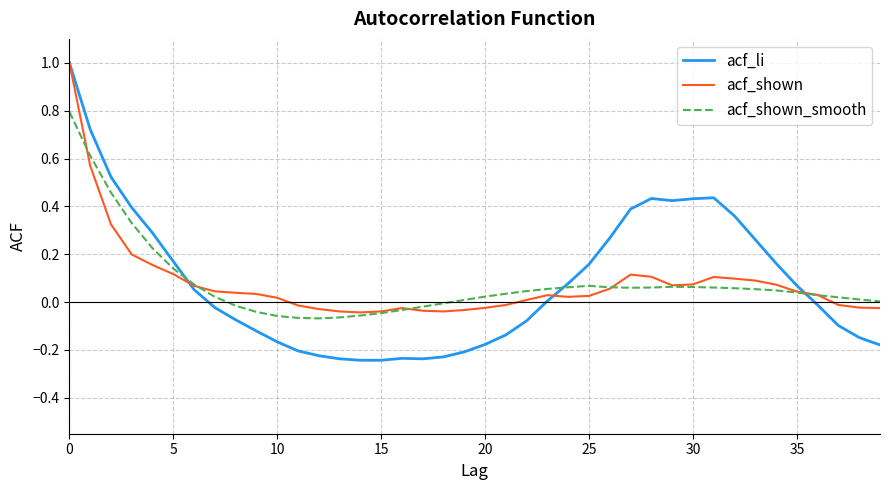

Which series has the widest spread of values?

acf_li